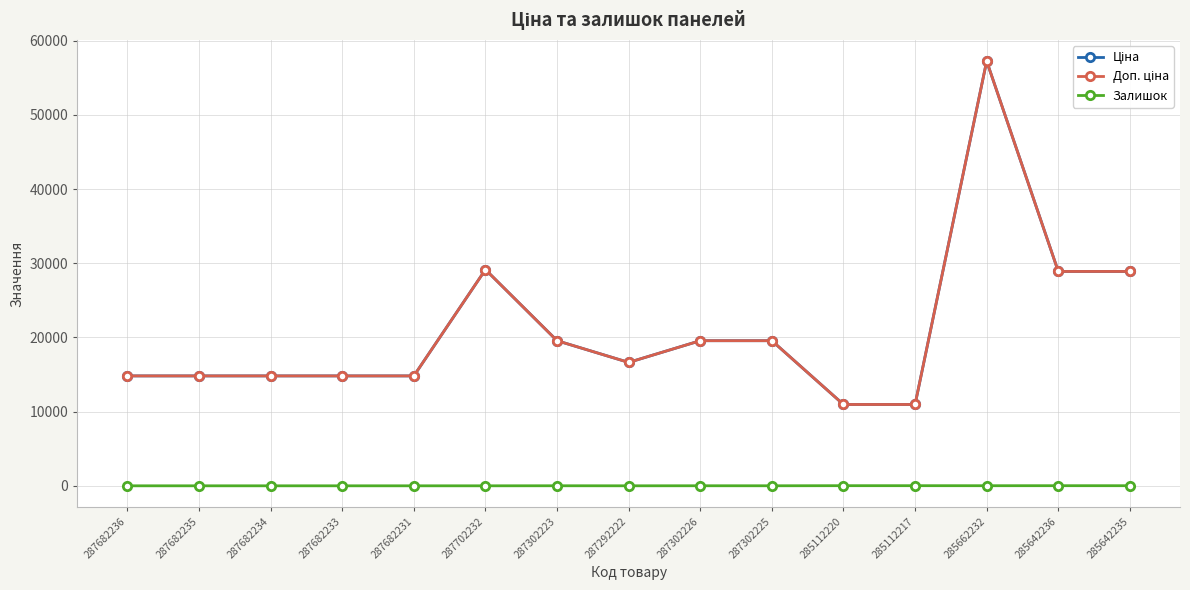

What is the lowest value of the Доп. ціна series?

10964.4